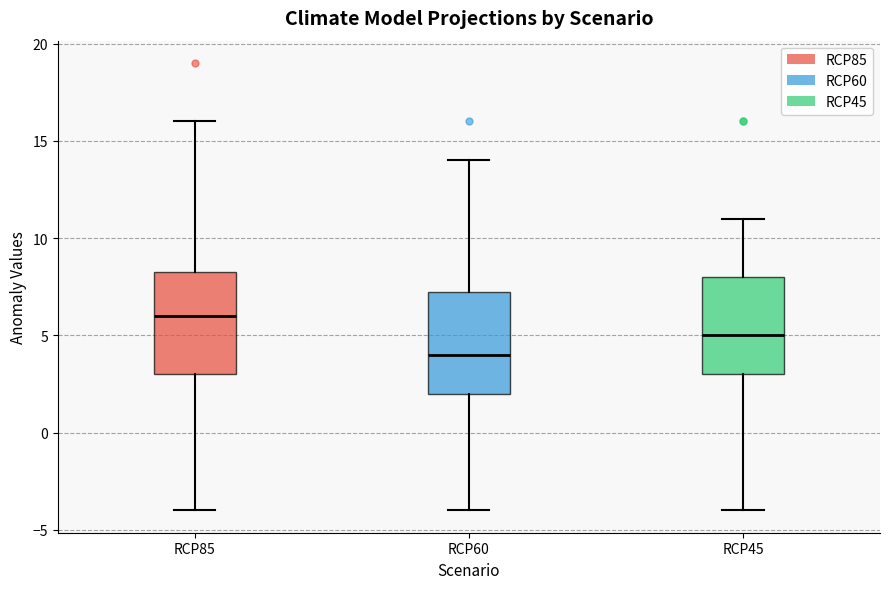

Where is the upper edge of the box for RCP85 on the y-axis? The values are not printed on the chart, so give them approximately, as read against the axis.

8.5